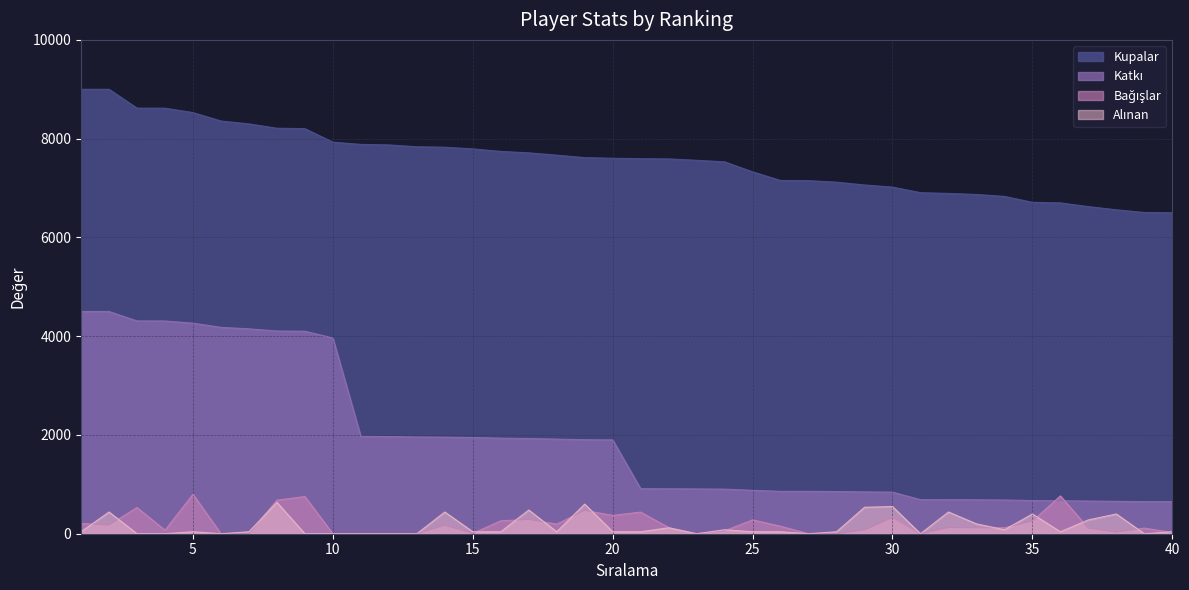

The Katkı series shows 2612 at 17. True or false?

False